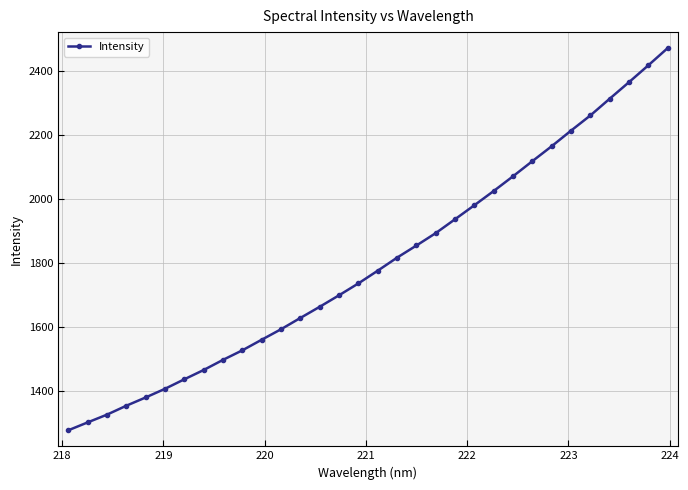

What is the value of the 14th point from the left?

1664.1